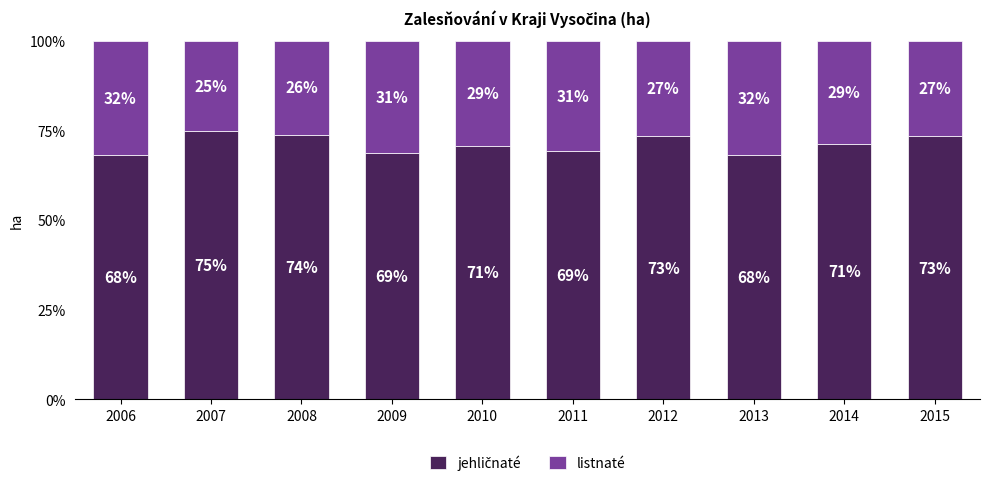

What is the total value across all series at 2015?

100.0